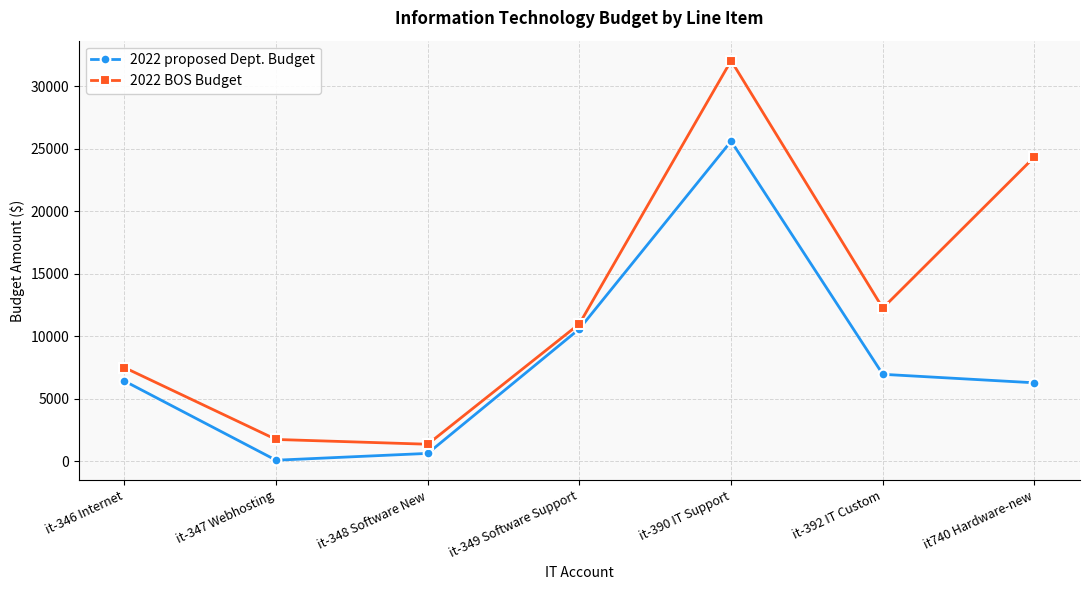

What is the average value of the 2022 BOS Budget series?

12893